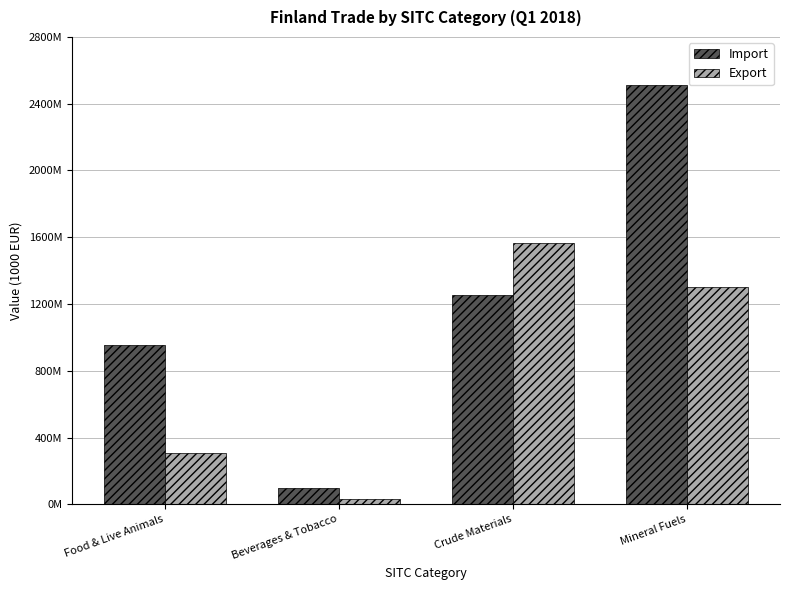

What is the difference between the maximum and minimum values in the Export series?

1529811